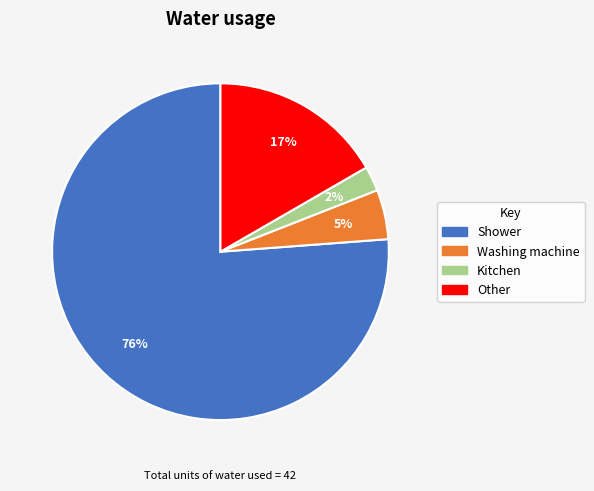

To the nearest percent, what is the average slice percentage?

25%